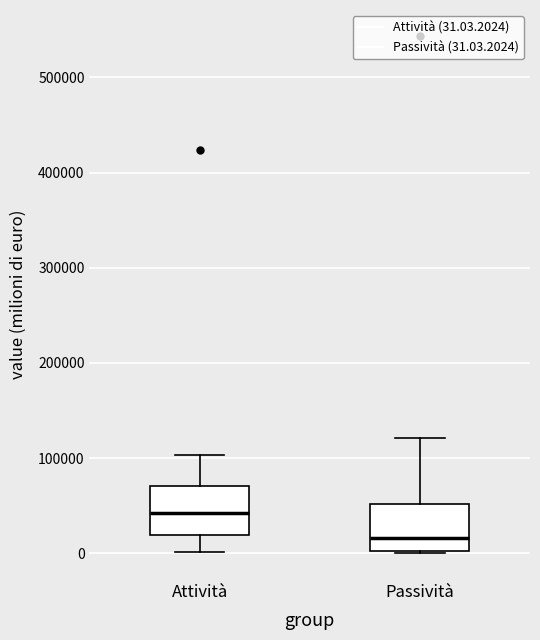

Where does the median line of the box for Passività sit on the y-axis? The values are not printed on the chart, so give them approximately, as read against the axis.

20000